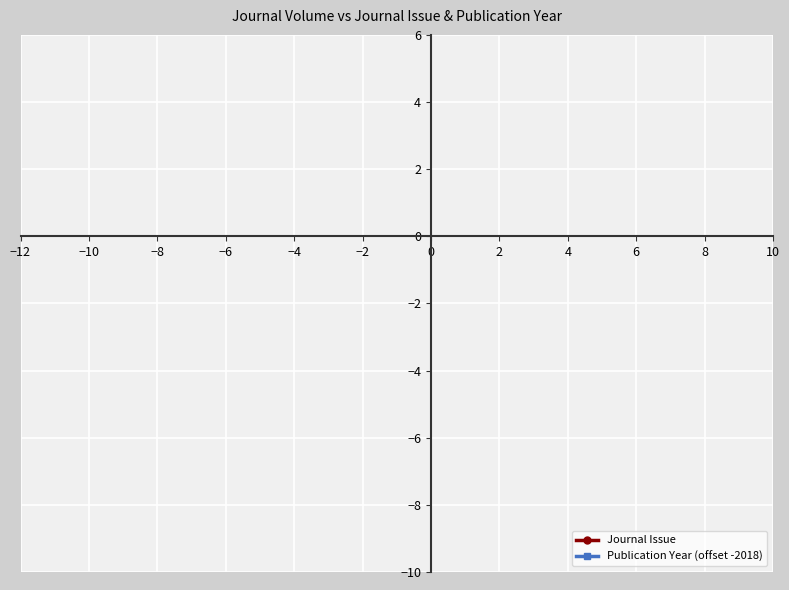

True or false: Journal Issue has a value of 21 at −10.

False